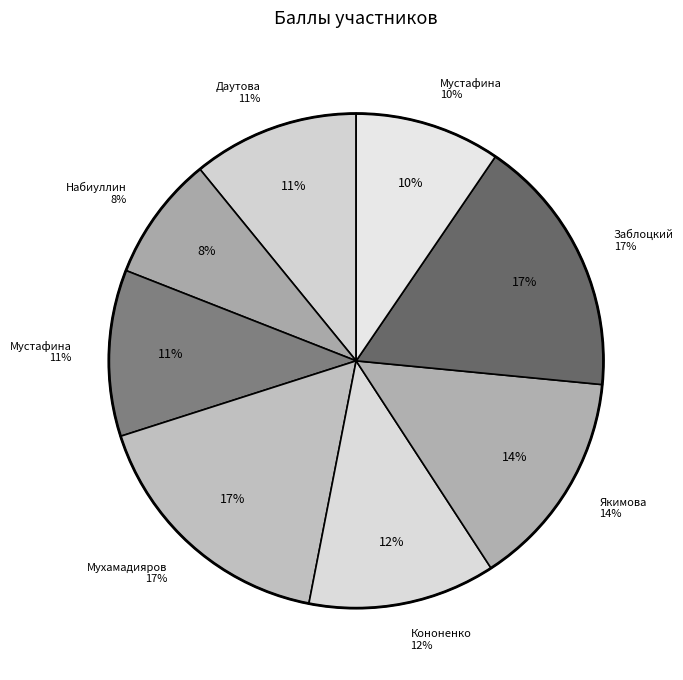

Is it true that Заблоцкий Артур is 5% of the pie?

False